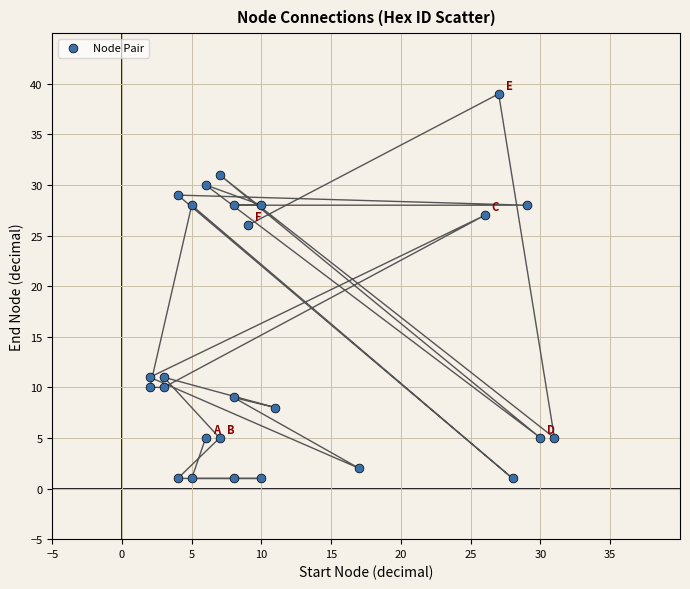

What Y value in the scatter plot is closest to 20?

26